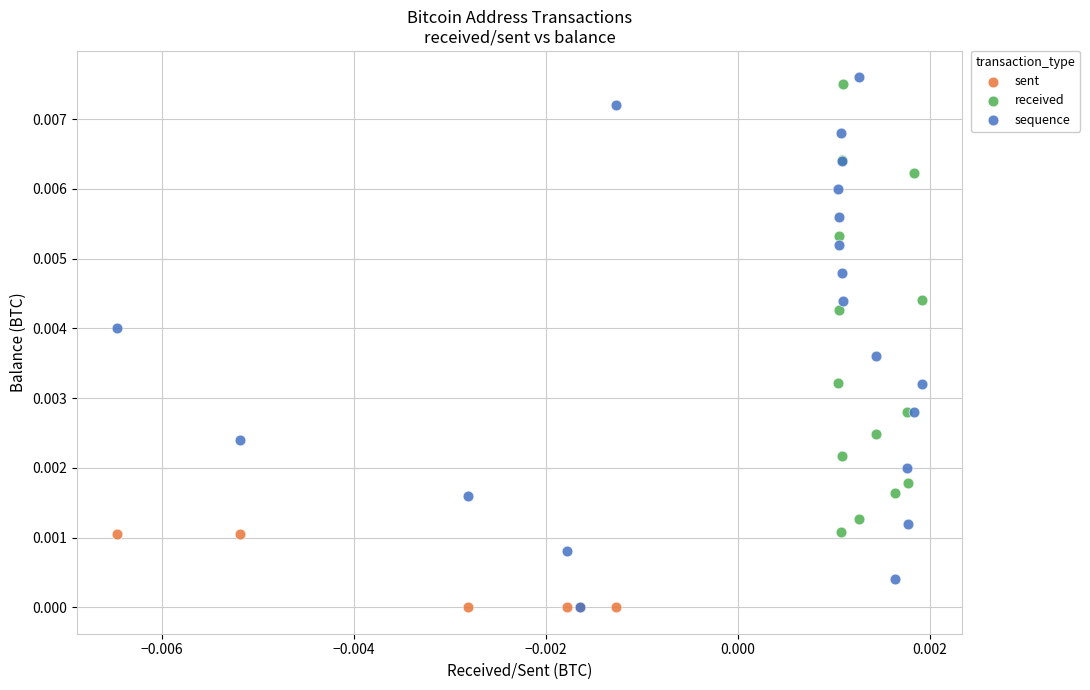

Which series has the widest spread of Y values?

sequence